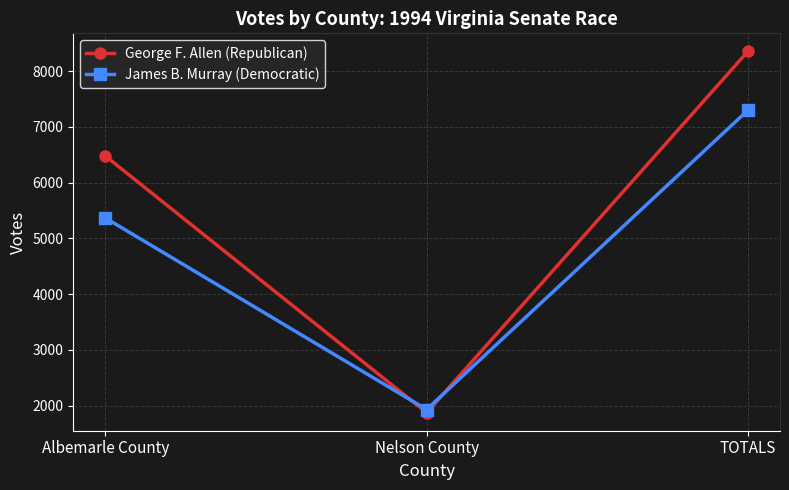

Reading left to right, list all the values displayed in this chart.

George F. Allen (Republican): Albemarle County=6477	Nelson County=1876	TOTALS=8353
James B. Murray (Democratic): Albemarle County=5366	Nelson County=1932	TOTALS=7298